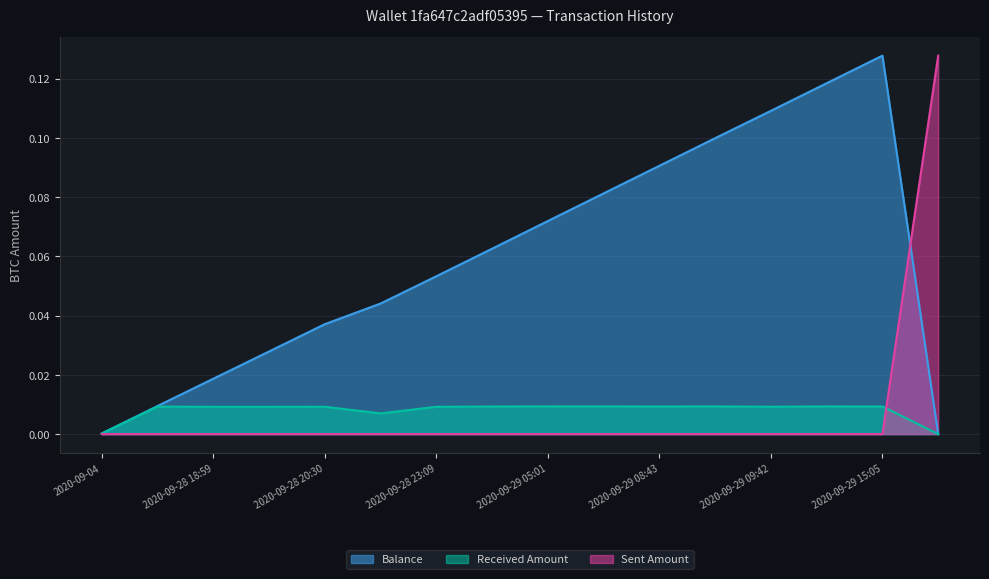

The value of Received Amount at 2020-09-29 19:32 is 0.0. True or false?

True